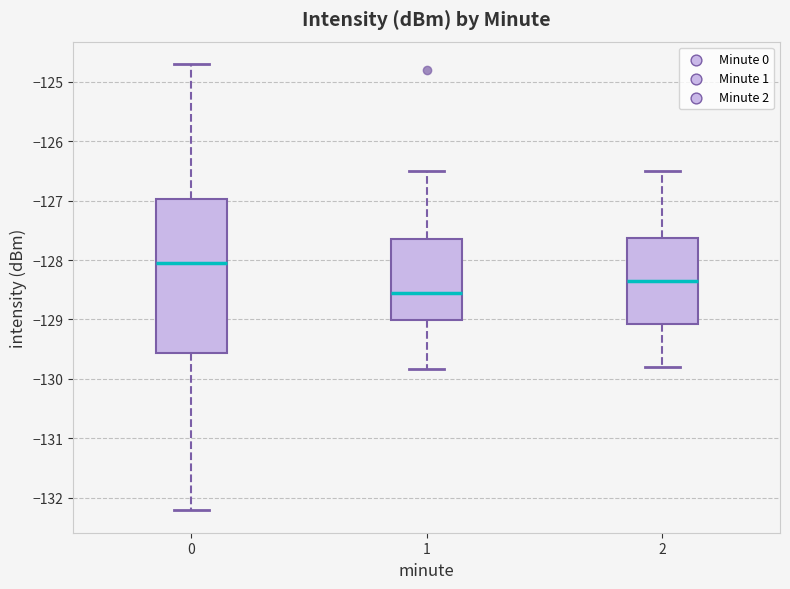

Which box is the tallest, from its lower edge to its upper edge?

0